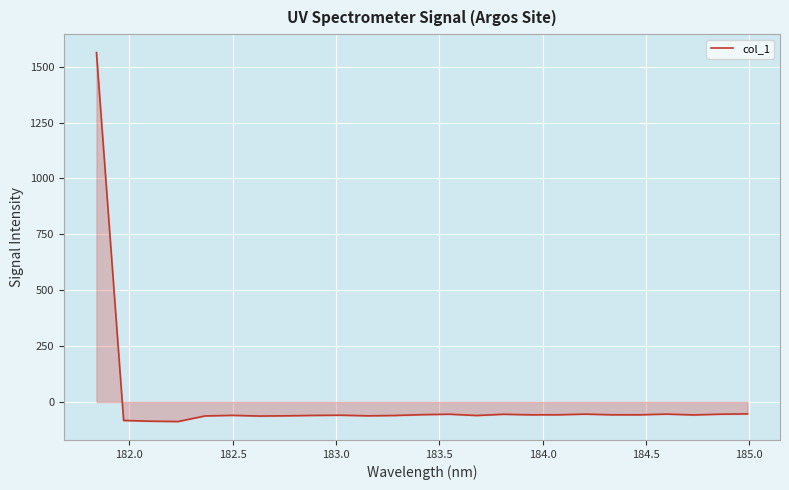

What is the maximum value shown in the chart?

1562.8